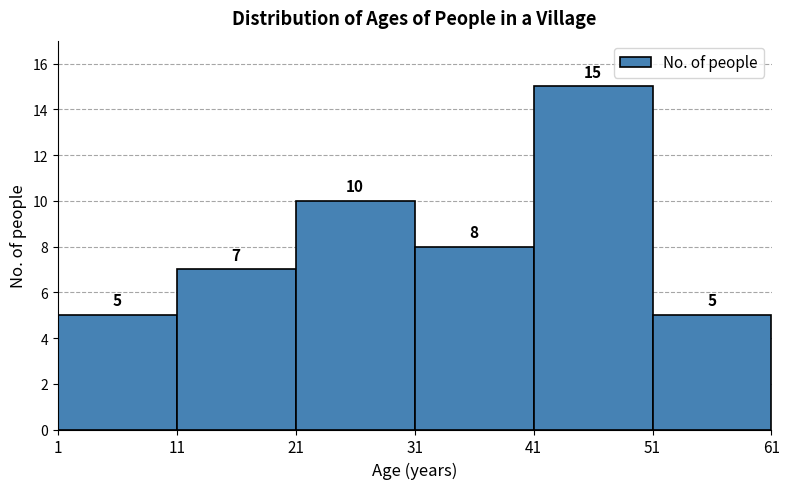

Over which range of the x-axis is the bar tallest?

41 to 51